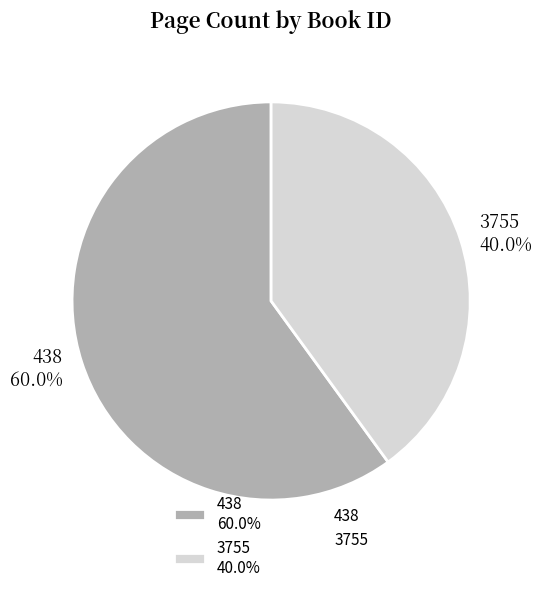

What is the smallest slice in the pie chart?

3755